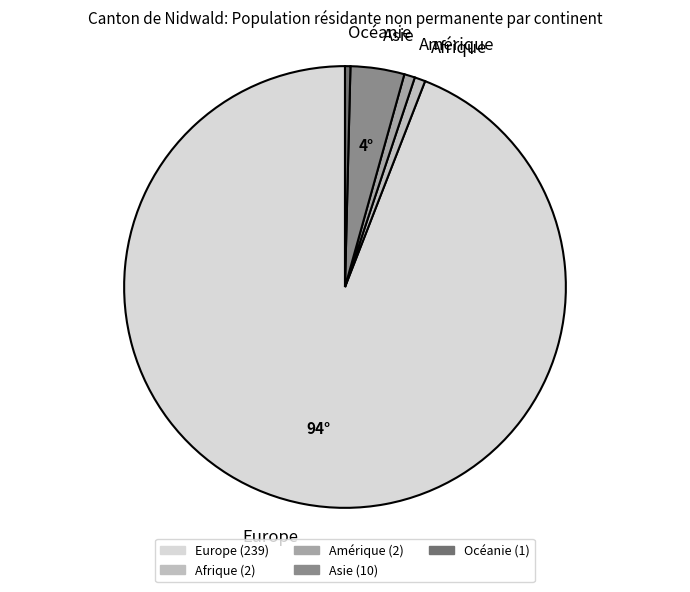

Approximately how many times larger is the value at Asie compared to Océanie?

10.0